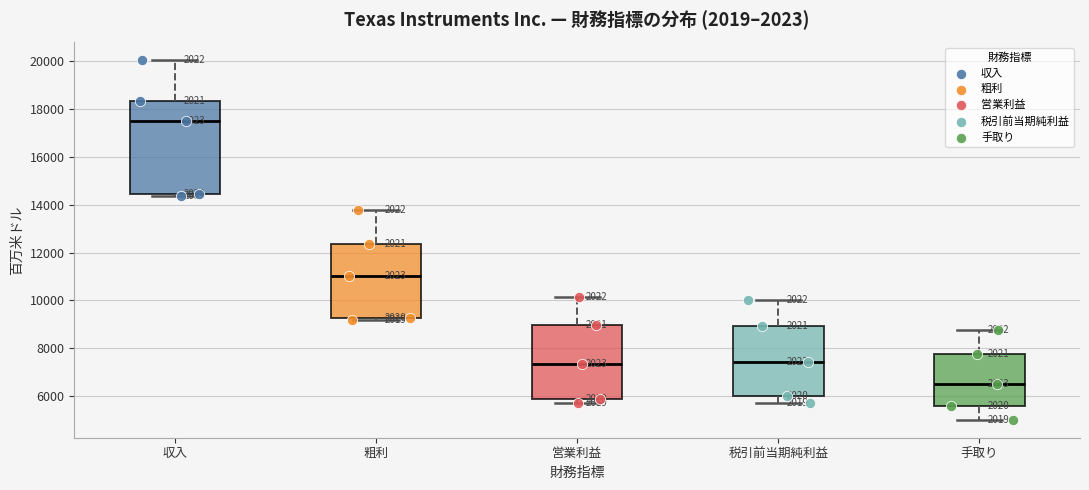

Which box has the lowest median line?

手取り